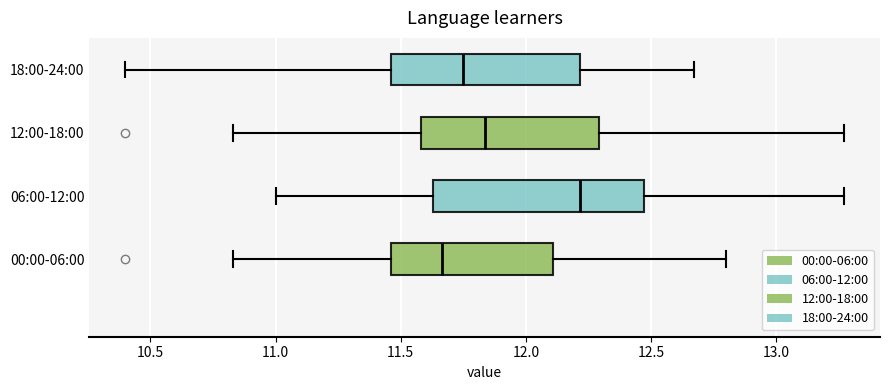

Which box has the furthest to the left median line?

00:00-06:00